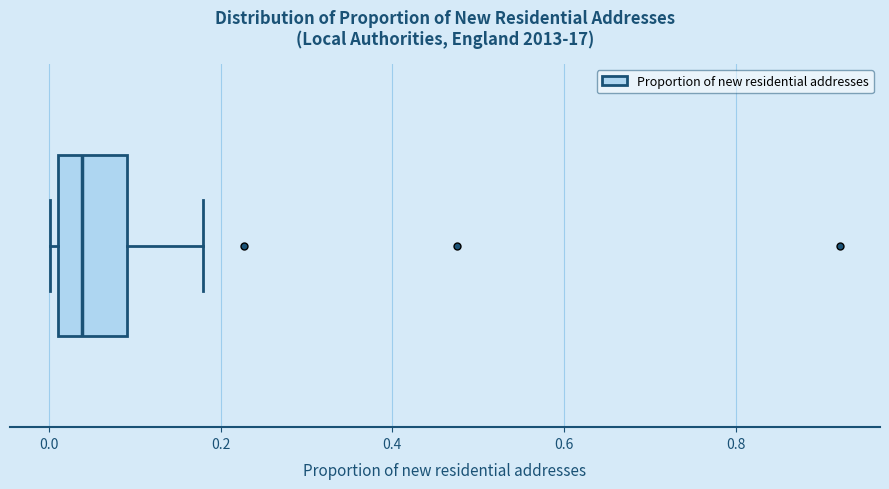

Transcribe this box plot: give where the median line is, the range the box spans, and where the two whiskers end, as read against the x-axis. The values are not printed on the chart, so give them approximately, as read against the axis.

median 0.04, box 0.02 to 0.10, whiskers 0.00 to 0.18